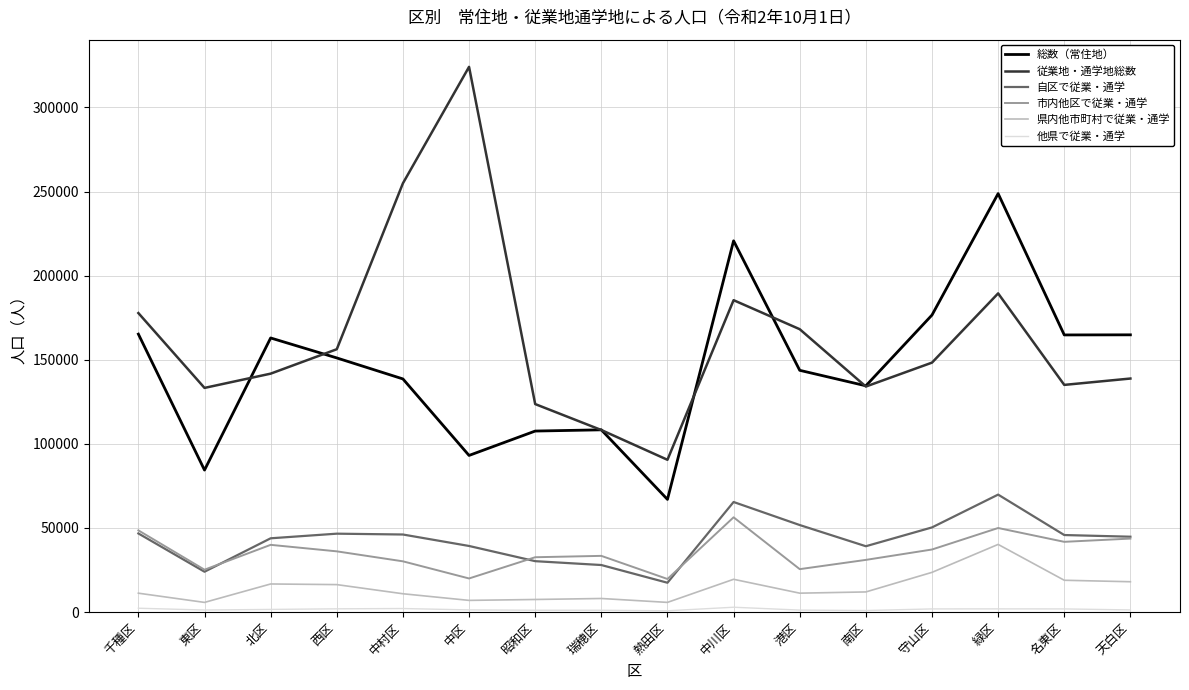

Is this an area chart (filled region under the line)?

No